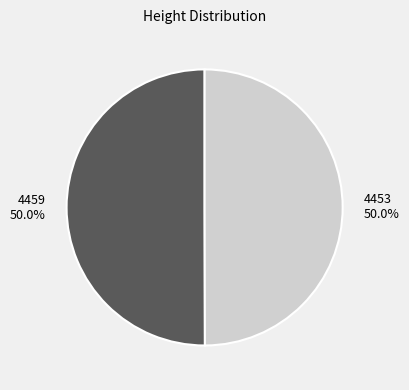

To the nearest percent, what is the combined percentage of 4453 and 4459?

100%